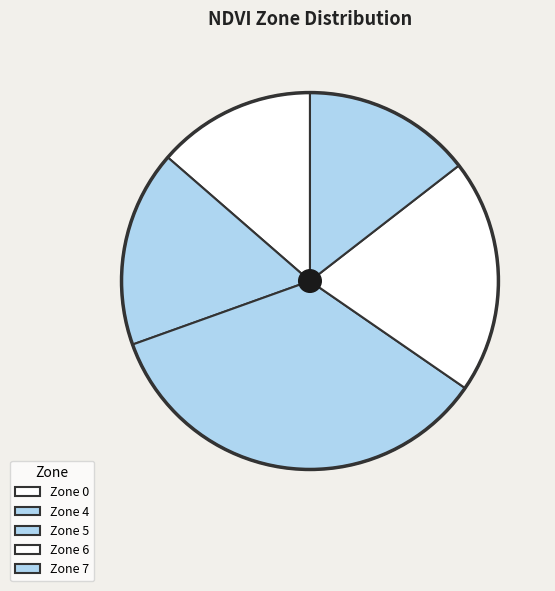

The Zone 0 slice represents 14% of the pie. True or false?

True